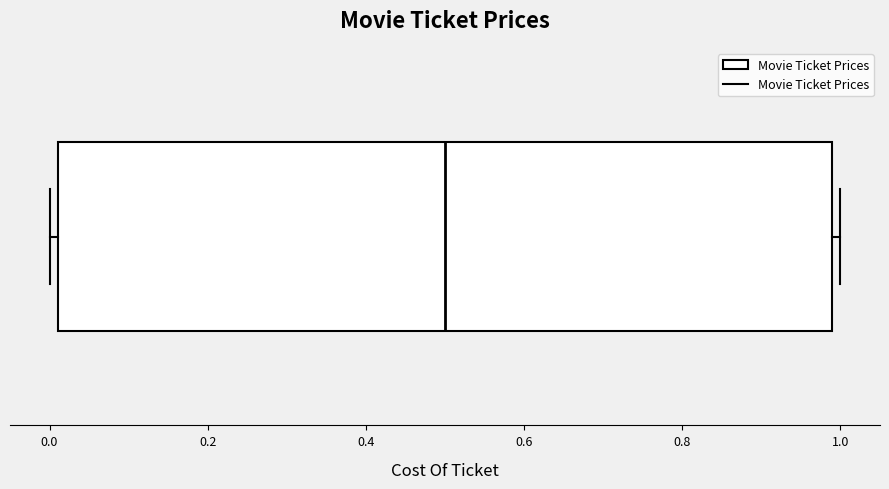

Transcribe this box plot: give where the median line is, the range the box spans, and where the two whiskers end, as read against the x-axis. The values are not printed on the chart, so give them approximately, as read against the axis.

median 0.50, box 0.02 to 0.98, whiskers 0.00 to 1.00